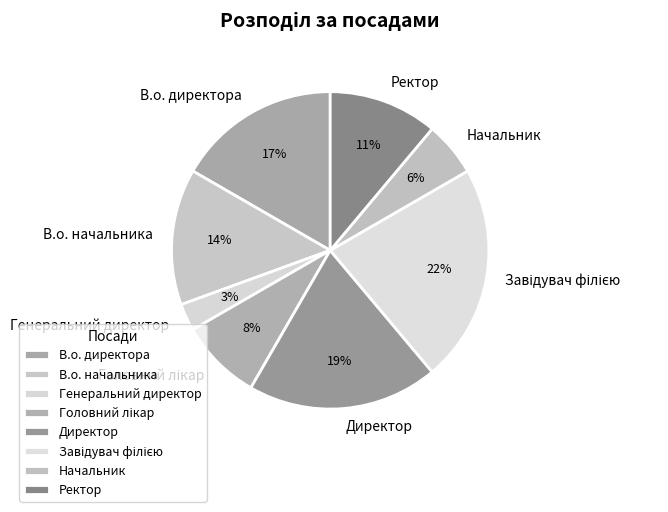

To the nearest percent, what is the combined percentage of Ректор and Генеральний директор?

14%